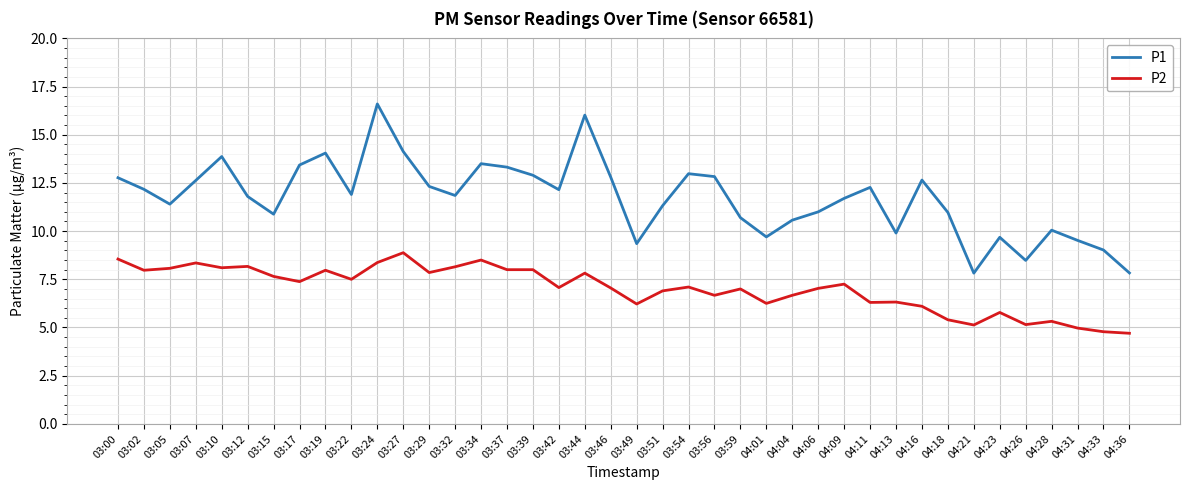

Which series changed the most between 03:17 and 03:24?

P1